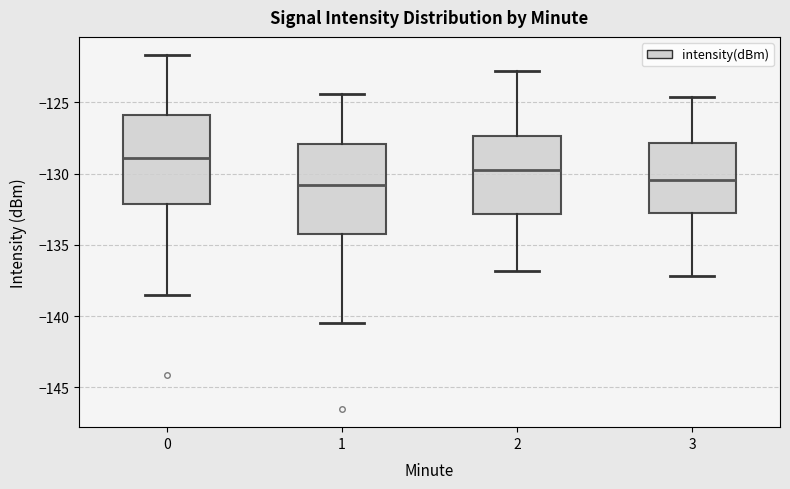

Reading left to right, read every box against the y-axis: the position of its median line, the range the box covers, and the ends of its whiskers. The values are not printed on the chart, so give them approximately, as read against the axis.

0: median -129.0, box -132.0 to -126.0, whiskers -138.5 to -121.5
1: median -131.0, box -134.0 to -128.0, whiskers -140.5 to -124.5
2: median -129.5, box -133.0 to -127.5, whiskers -137.0 to -123.0
3: median -130.5, box -132.5 to -128.0, whiskers -137.0 to -124.5